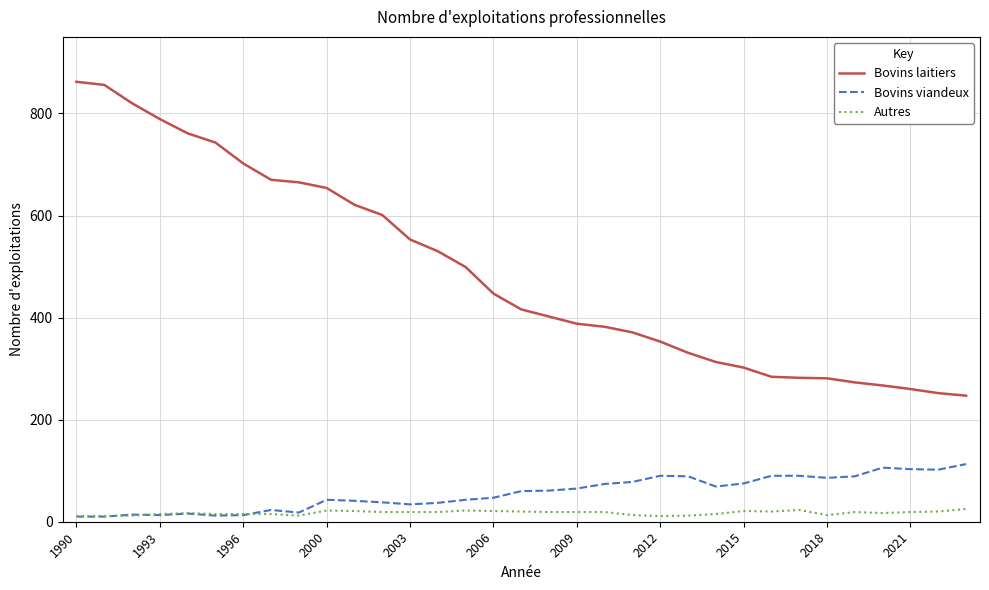

True or false: Bovins laitiers and Bovins viandeux intersect in this chart.

False